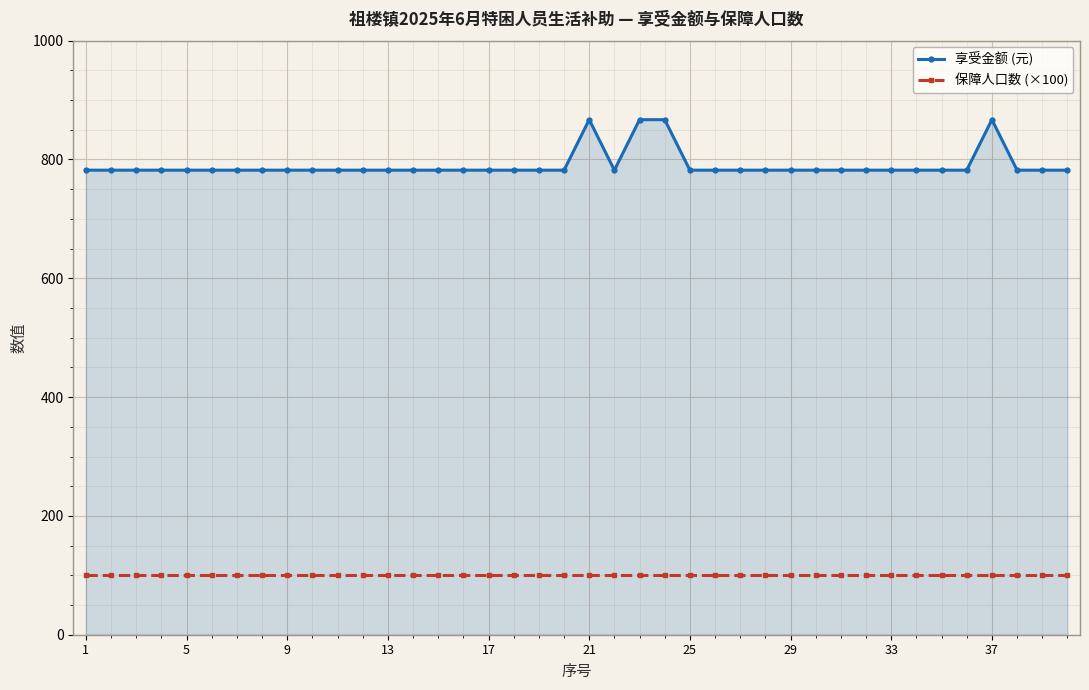

How many series are shown in this chart?

2